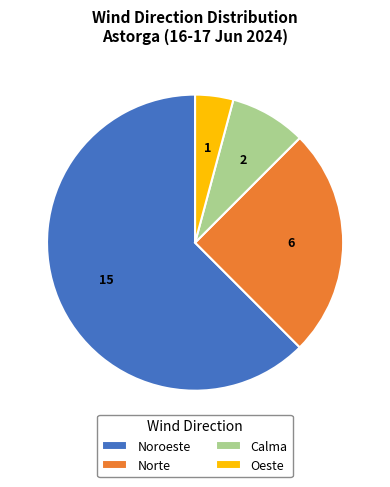

Is there a majority slice in this chart?

Yes